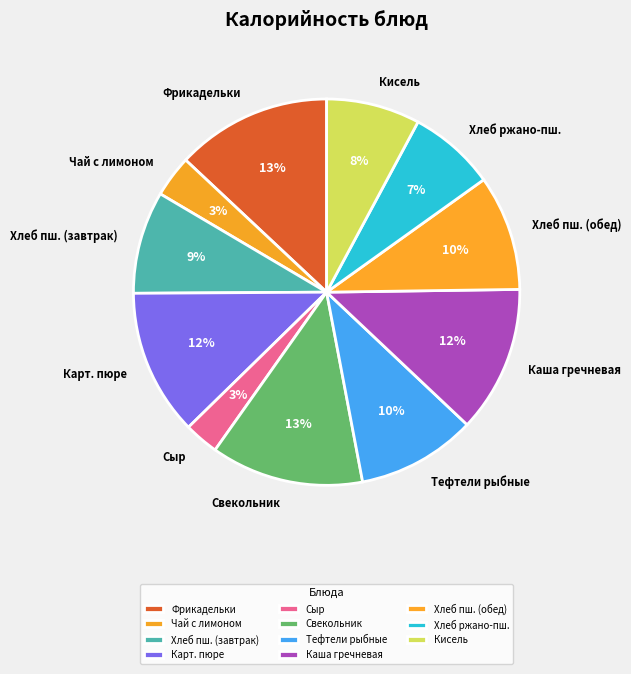

Count the number of slices in the pie.

11